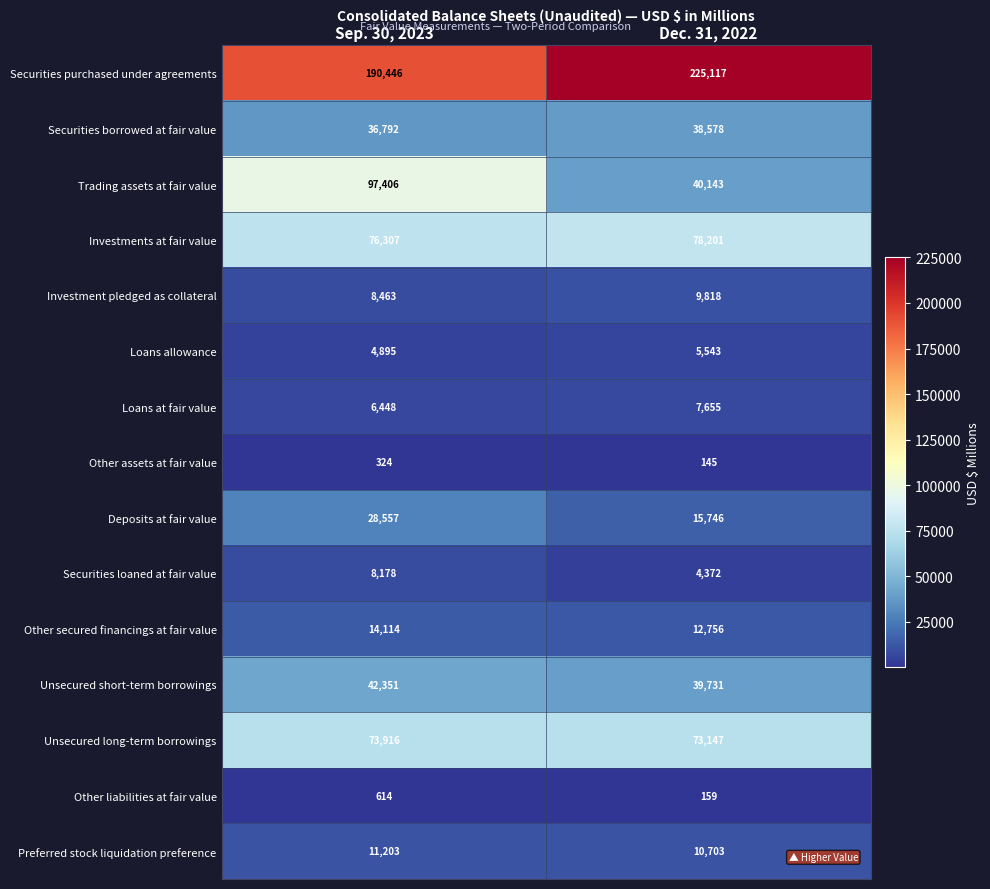

Reading left to right, what are all the values shown in this chart?

Securities purchased under agreements: Sep. 30, 2023=190446	Dec. 31, 2022=225117
Securities borrowed at fair value: Sep. 30, 2023=36792	Dec. 31, 2022=38578
Trading assets at fair value: Sep. 30, 2023=97406	Dec. 31, 2022=40143
Investments at fair value: Sep. 30, 2023=76307	Dec. 31, 2022=78201
Investment pledged as collateral: Sep. 30, 2023=8463	Dec. 31, 2022=9818
Loans allowance: Sep. 30, 2023=4895	Dec. 31, 2022=5543
Loans at fair value: Sep. 30, 2023=6448	Dec. 31, 2022=7655
Other assets at fair value: Sep. 30, 2023=324	Dec. 31, 2022=145
Deposits at fair value: Sep. 30, 2023=28557	Dec. 31, 2022=15746
Securities loaned at fair value: Sep. 30, 2023=8178	Dec. 31, 2022=4372
Other secured financings at fair value: Sep. 30, 2023=14114	Dec. 31, 2022=12756
Unsecured short-term borrowings: Sep. 30, 2023=42351	Dec. 31, 2022=39731
Unsecured long-term borrowings: Sep. 30, 2023=73916	Dec. 31, 2022=73147
Other liabilities at fair value: Sep. 30, 2023=614	Dec. 31, 2022=159
Preferred stock liquidation preference: Sep. 30, 2023=11203	Dec. 31, 2022=10703